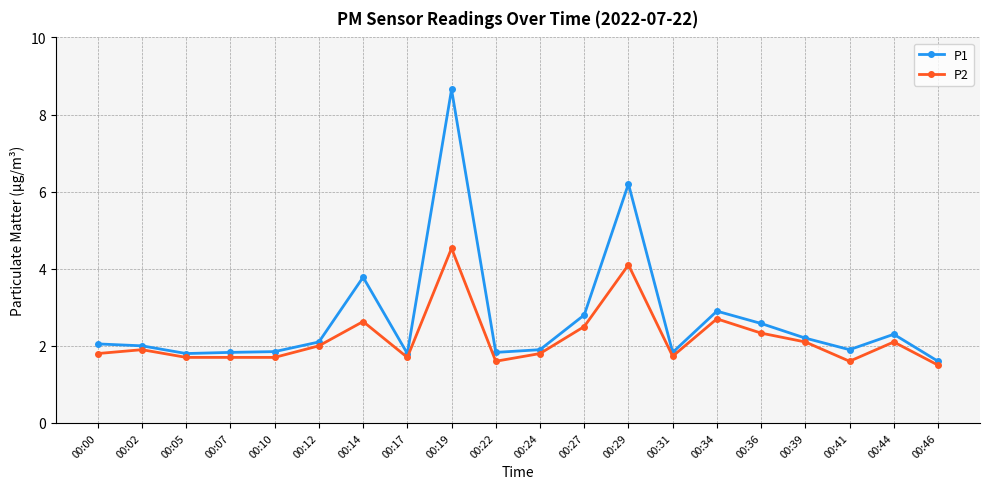

At which category is the sum across all series the highest?

00:19